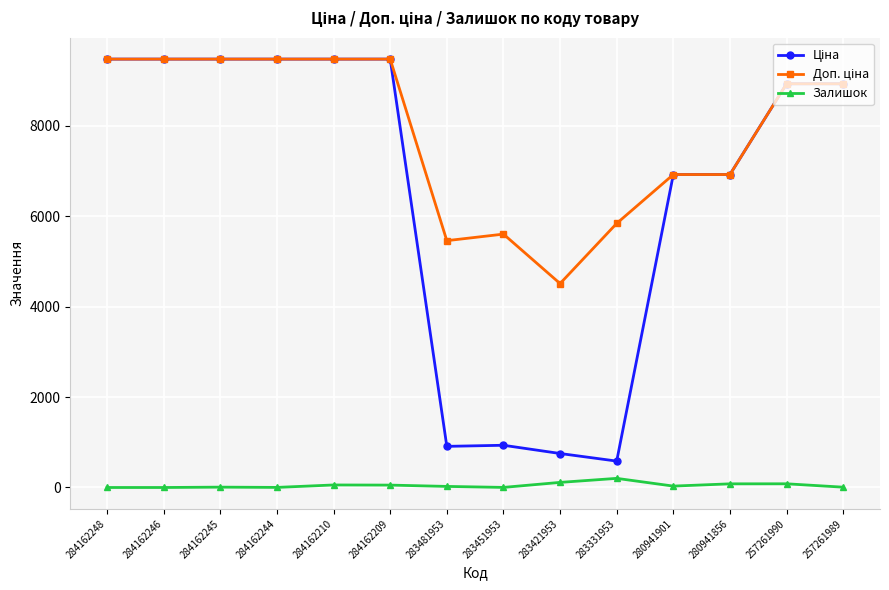

True or false: Залишок has more than 0 interior local peaks.

True